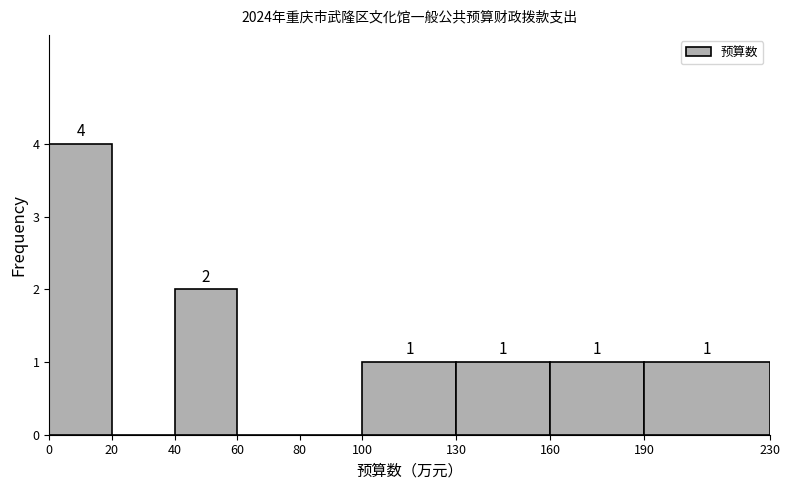

Which range on the x-axis has the tallest bar?

0 to 20